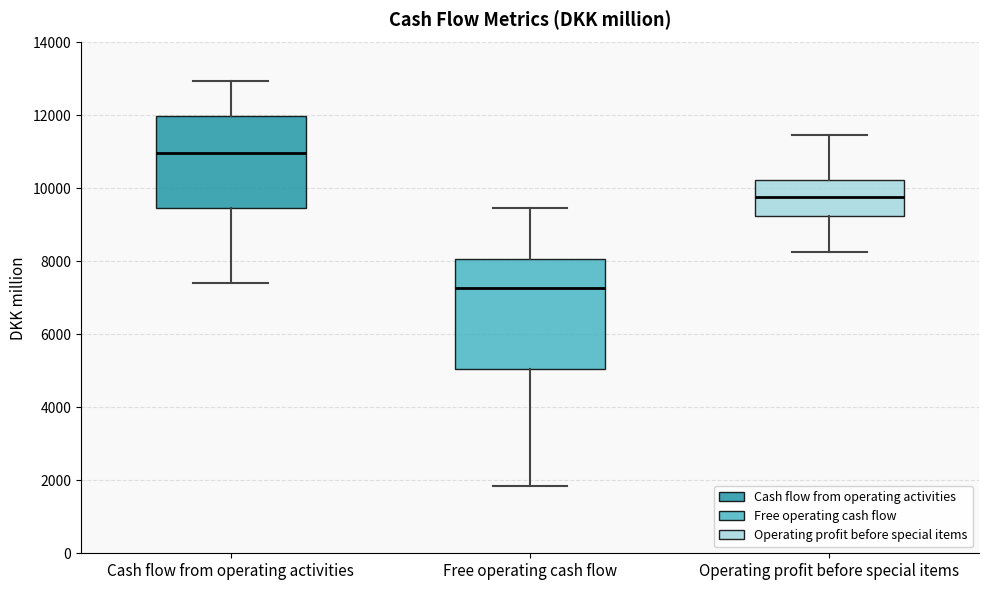

Reading left to right, read every box against the y-axis: the position of its median line, the range the box covers, and the ends of its whiskers. The values are not printed on the chart, so give them approximately, as read against the axis.

Cash flow from operating activities: median 11000, box 9400 to 12000, whiskers 7400 to 13000
Free operating cash flow: median 7200, box 5000 to 8000, whiskers 1800 to 9400
Operating profit before special items: median 9800, box 9200 to 10200, whiskers 8200 to 11400